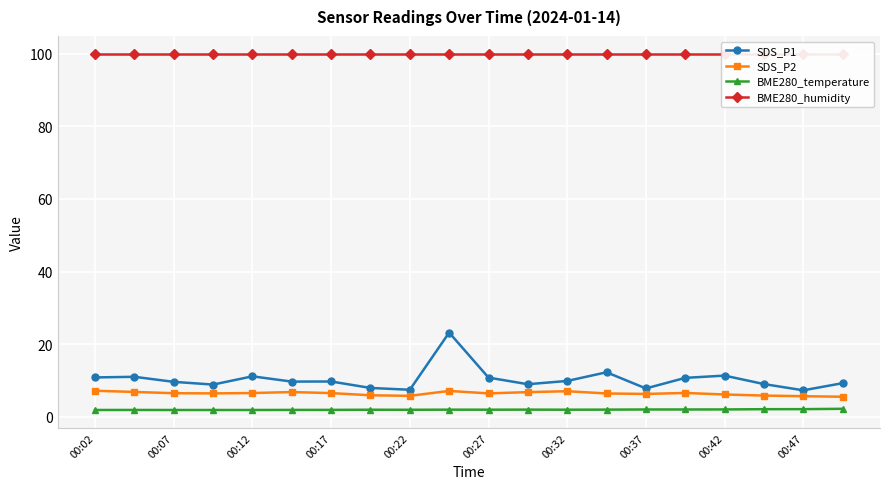

What is the total value across all series at 17?

117.0